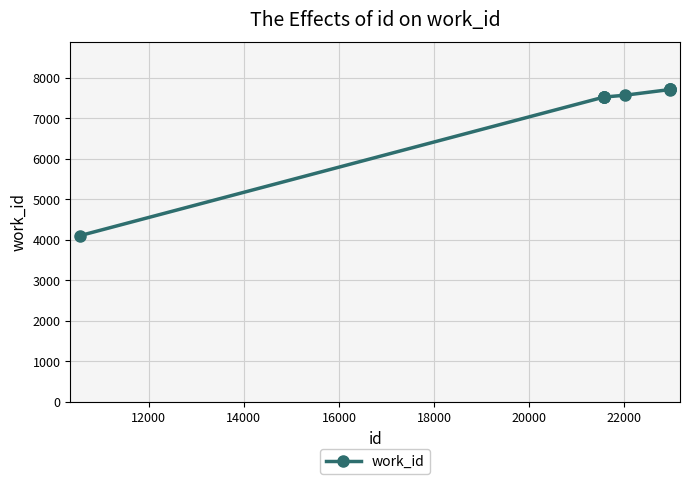

What is the maximum value shown in the chart?

7714